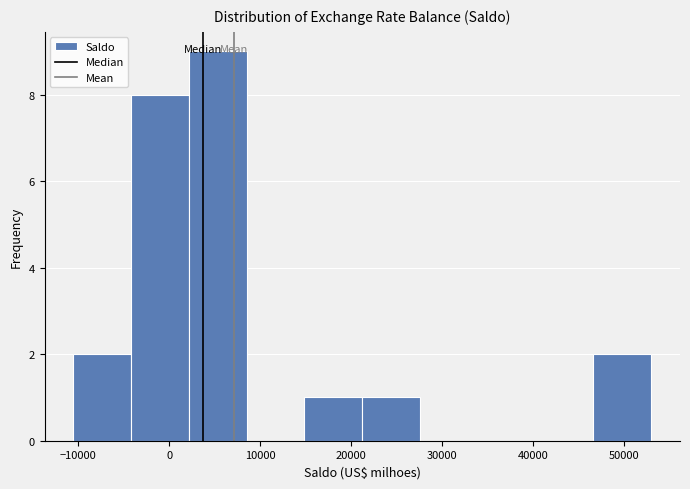

Which range on the x-axis has the tallest bar?

2000 to 9000